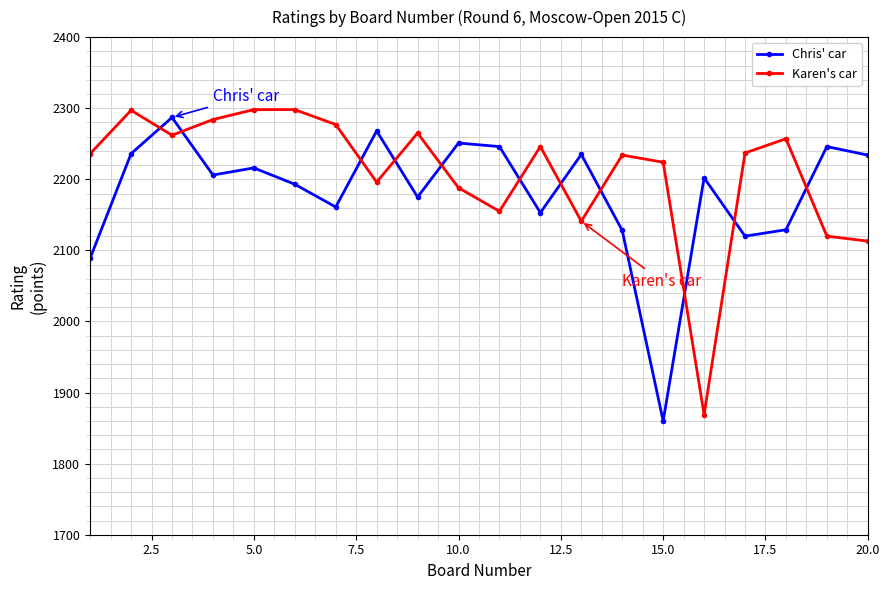

What is the sum of all Karen's car values?

44197